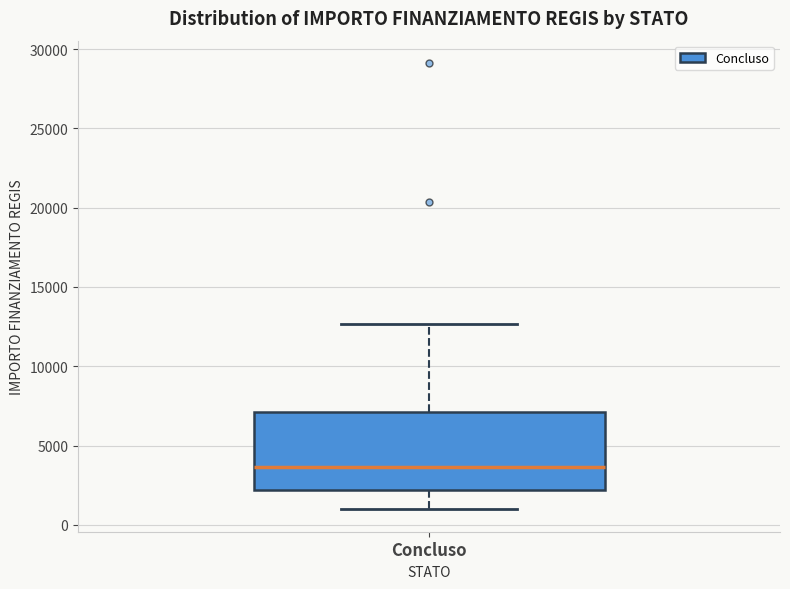

Where does the lower whisker of the box for Concluso end on the y-axis? The values are not printed on the chart, so give them approximately, as read against the axis.

1000